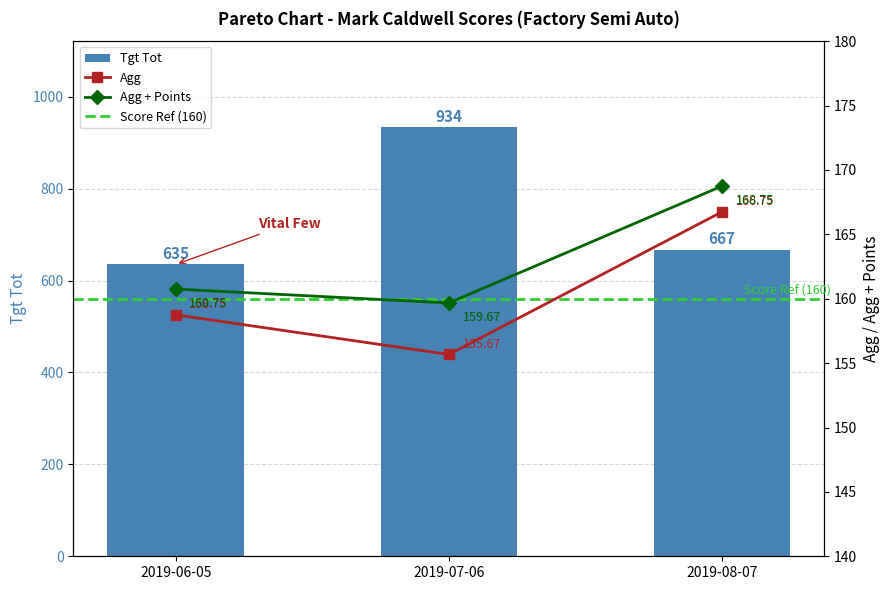

True or false: Tgt Tot has a value of 667.0 at 2019-08-07.

True